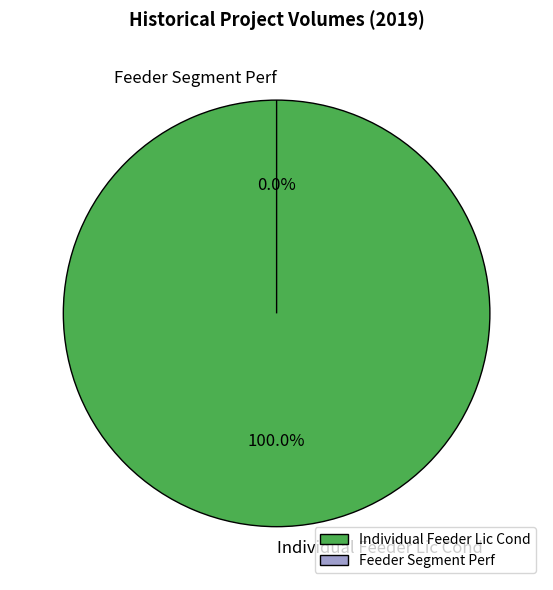

To the nearest percent, what is the difference between the largest and smallest slice percentages?

100%